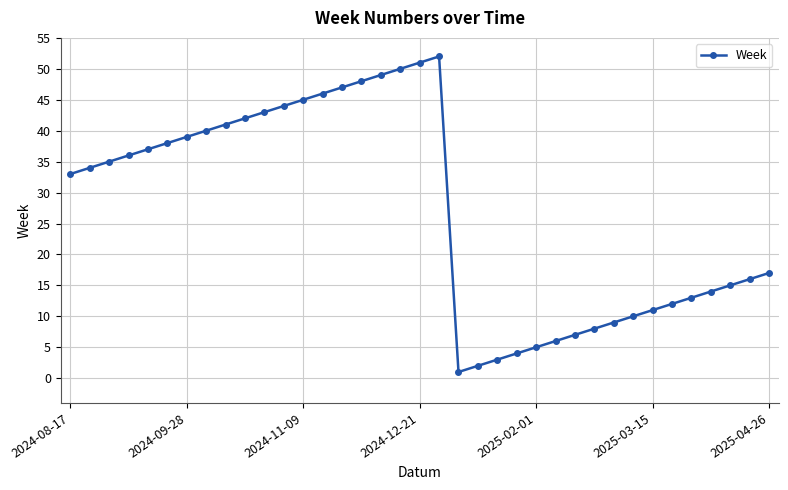

What is the sum of all values?

1003